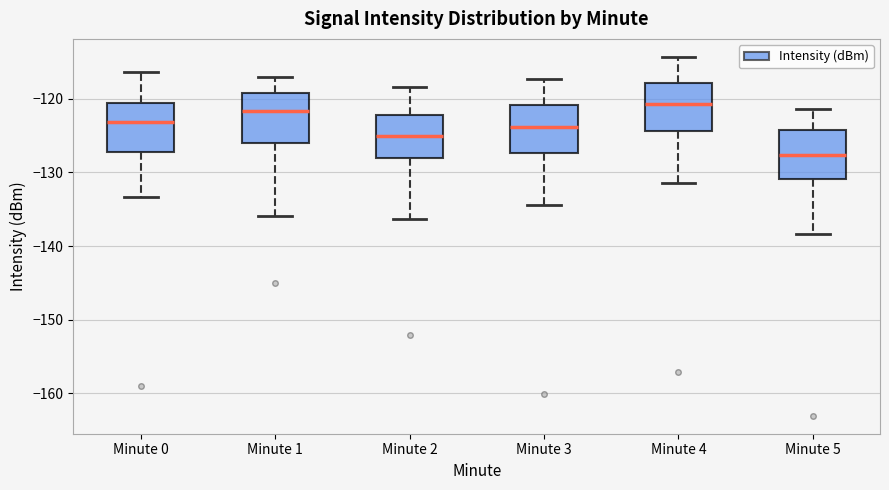

Reading left to right, transcribe this box plot: for each box, give where its median line is, the range the box spans, and where its two whiskers end, as read against the y-axis. The values are not printed on the chart, so give them approximately, as read against the axis.

Minute 0: median -123, box -127 to -121, whiskers -133 to -116
Minute 1: median -122, box -126 to -119, whiskers -136 to -117
Minute 2: median -125, box -128 to -122, whiskers -136 to -118
Minute 3: median -124, box -127 to -121, whiskers -134 to -117
Minute 4: median -121, box -124 to -118, whiskers -131 to -114
Minute 5: median -128, box -131 to -124, whiskers -138 to -121